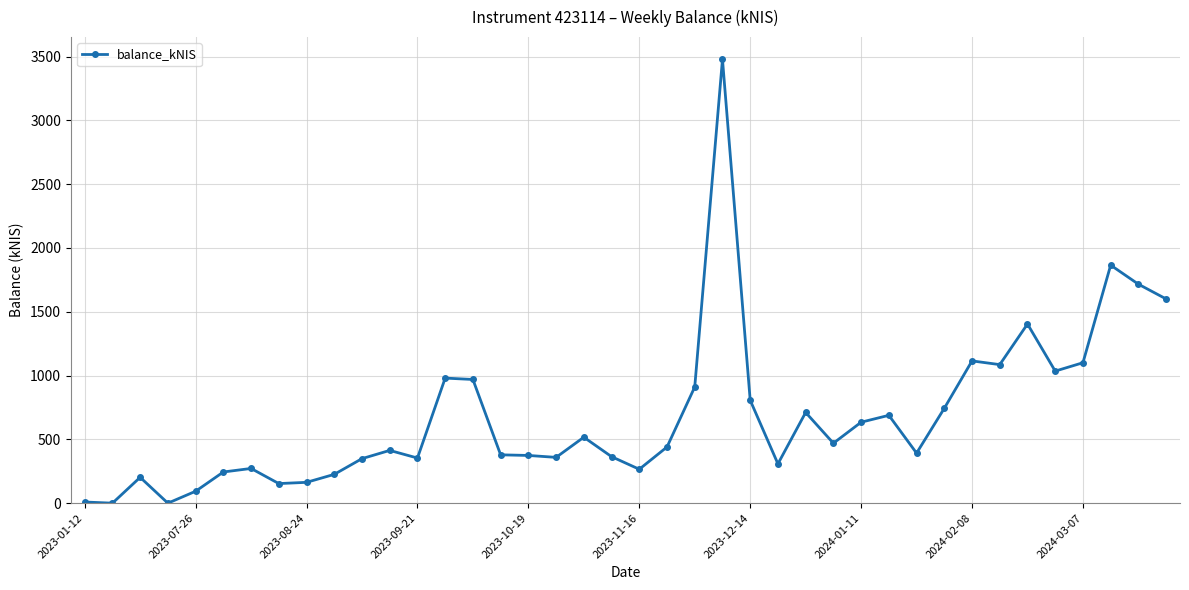

What is the average value?

679.8